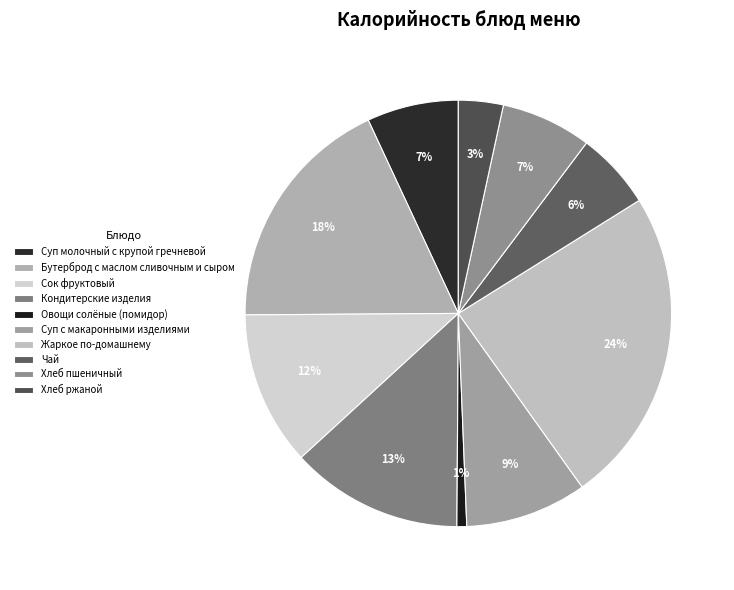

What is the change in value from Жаркое по-домашнему to Хлеб пшеничный?

-176.0